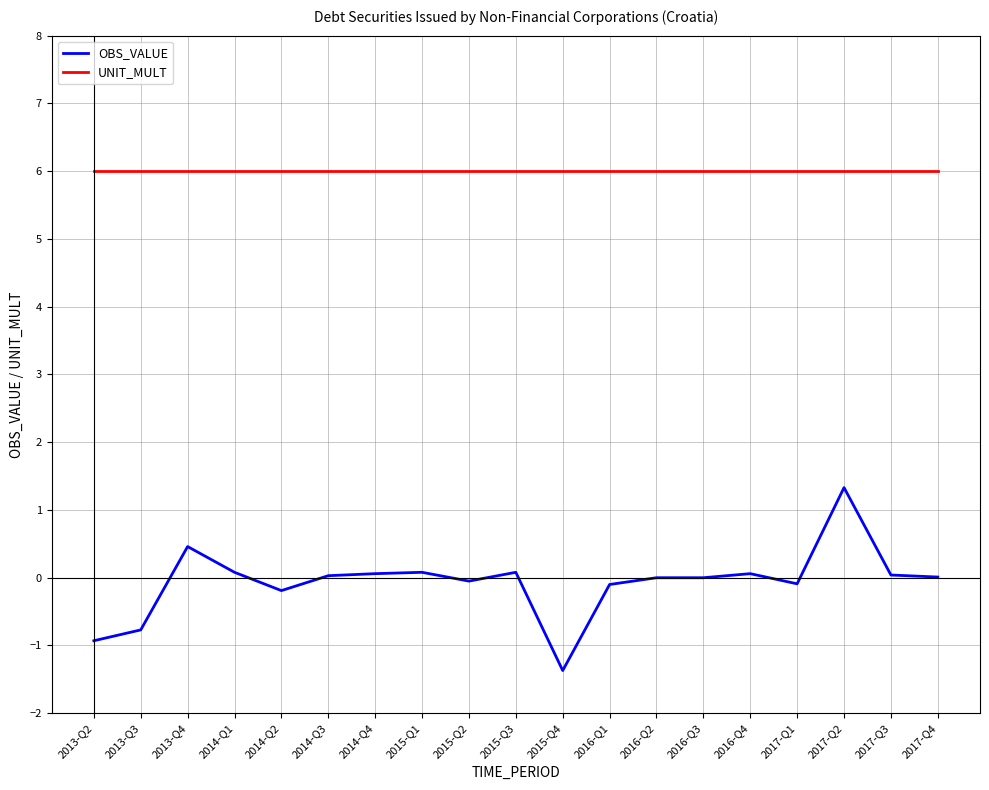

What is the average value of the OBS_VALUE series?

-0.1